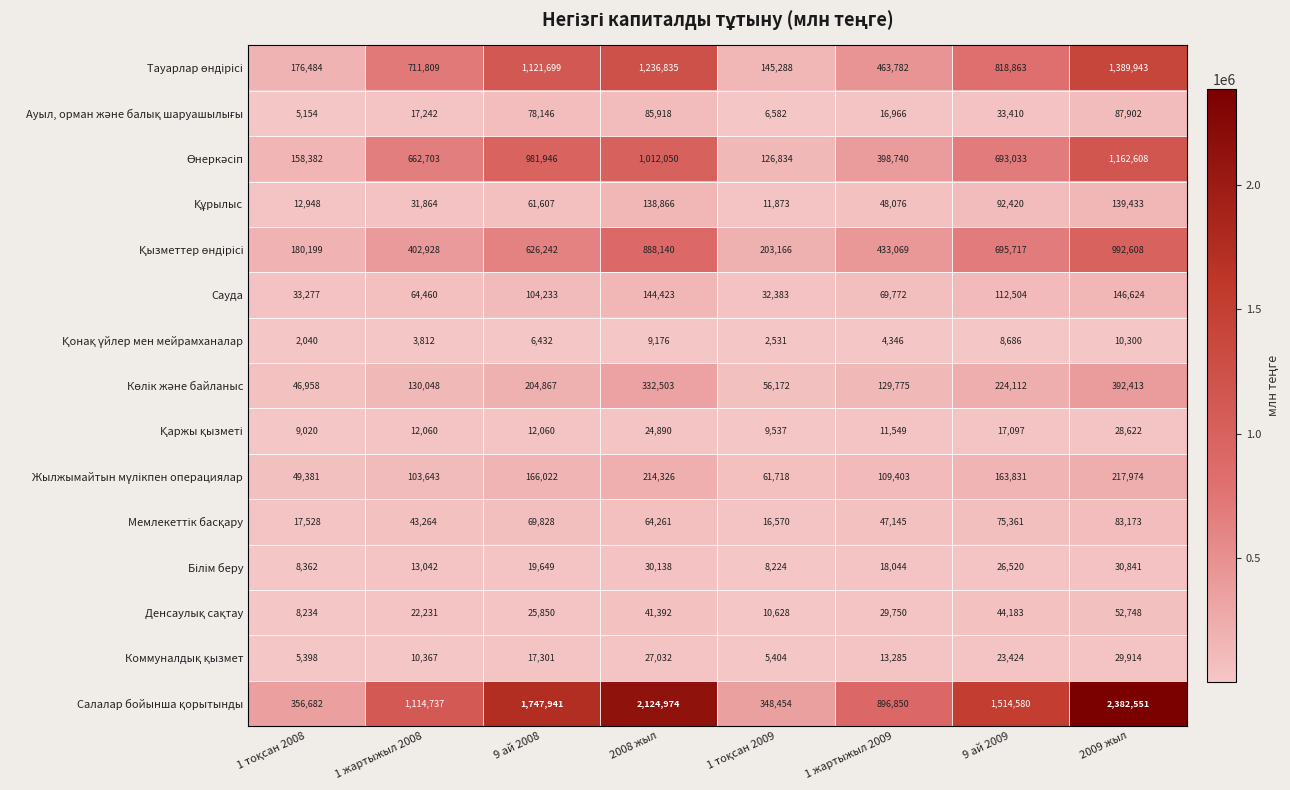

Read the Сауда value at 9 ай 2009, to the nearest 50.

112500